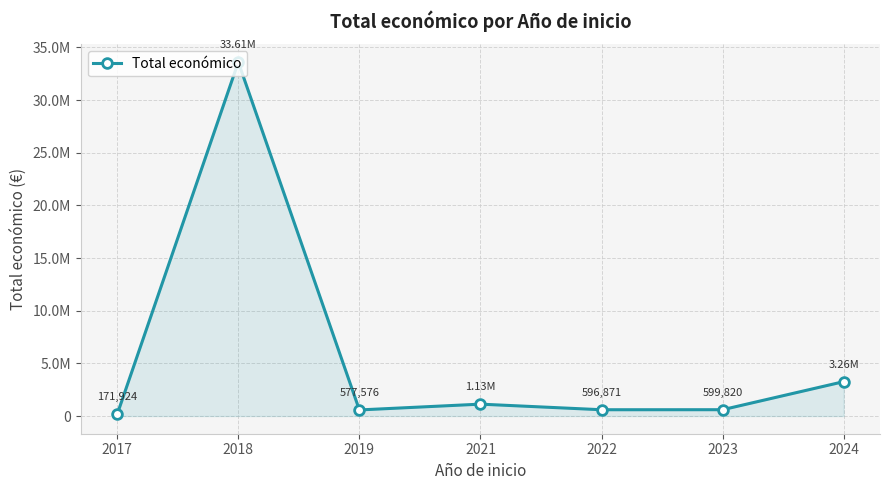

Reading left to right, transcribe all the data shown in this chart.

2017=171924	2018=33609000	2019=577576	2021=1128318	2022=596871	2023=599820	2024=3263651